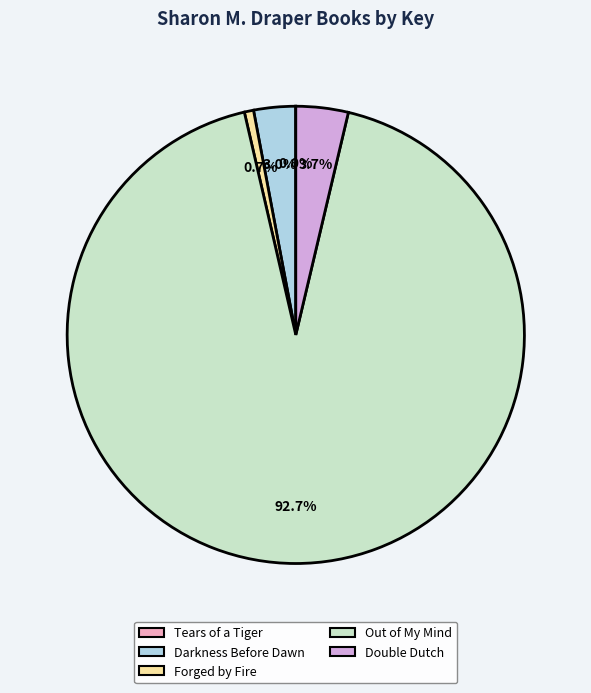

Which category accounts for the majority?

Out of My Mind